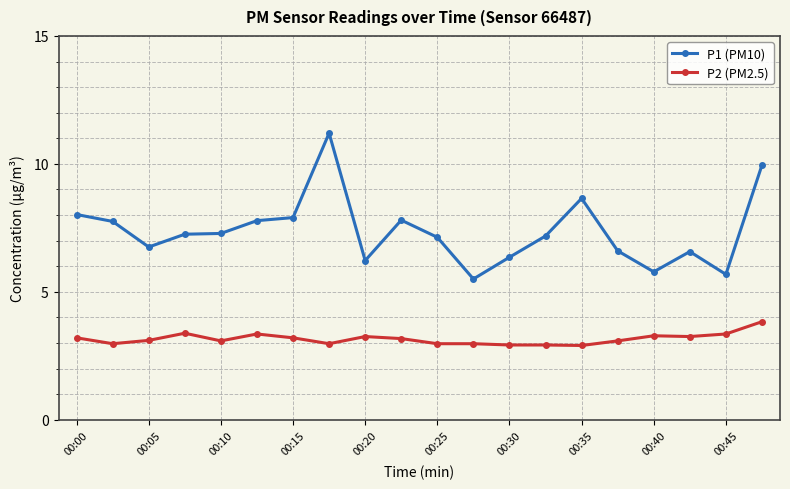

What is the difference between the maximum and second lowest values in the P2 (PM2.5) series?

0.9